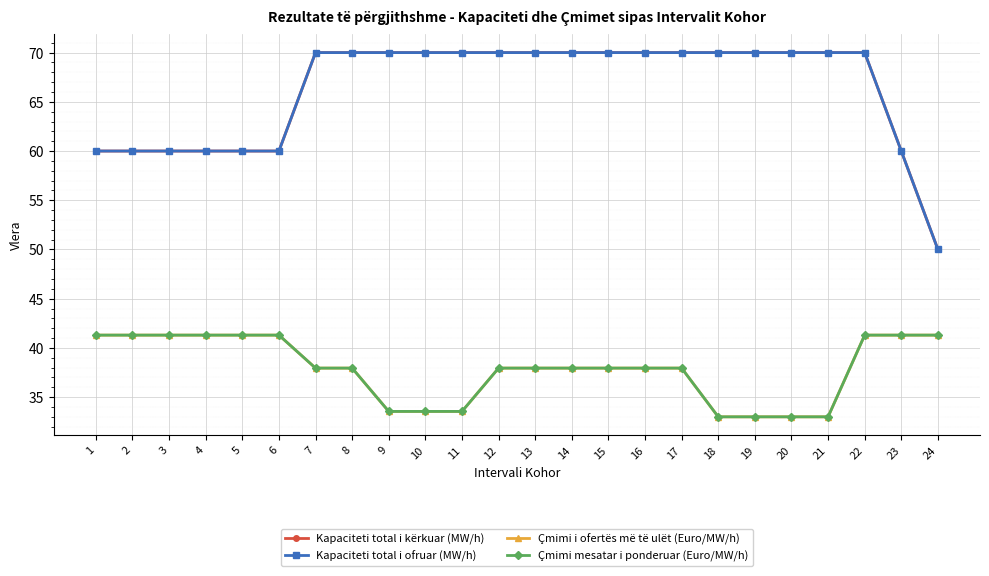

Is this an area chart (filled region under the line)?

No